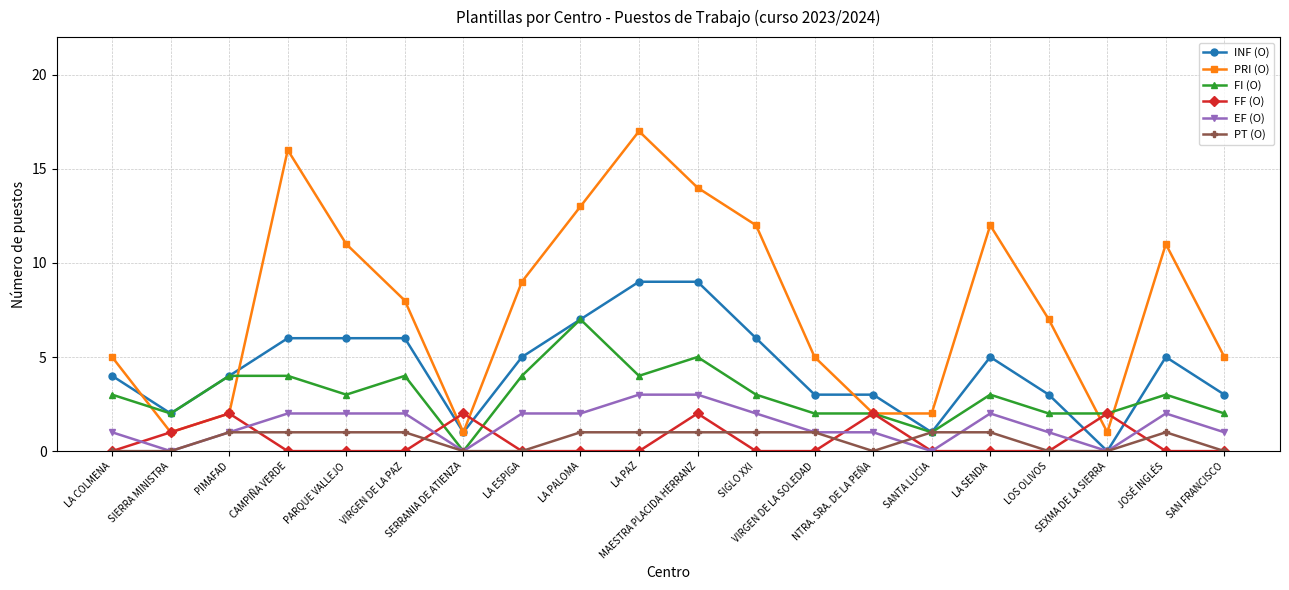

Which series has the largest total across all categories?

PRI (O)